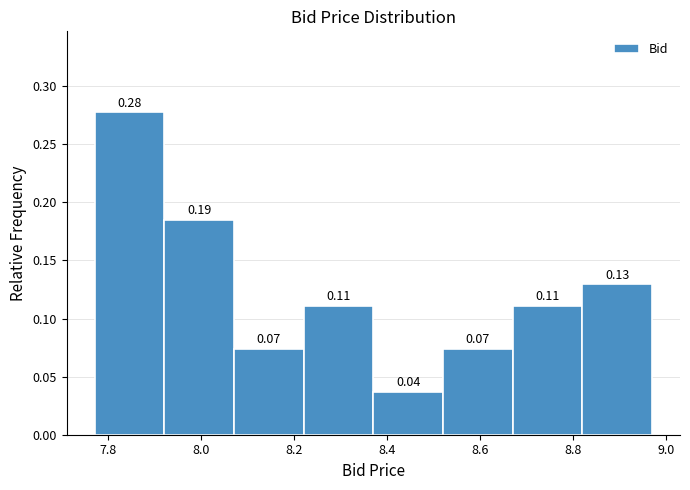

Which range on the x-axis has the tallest bar?

7.77 to 7.92